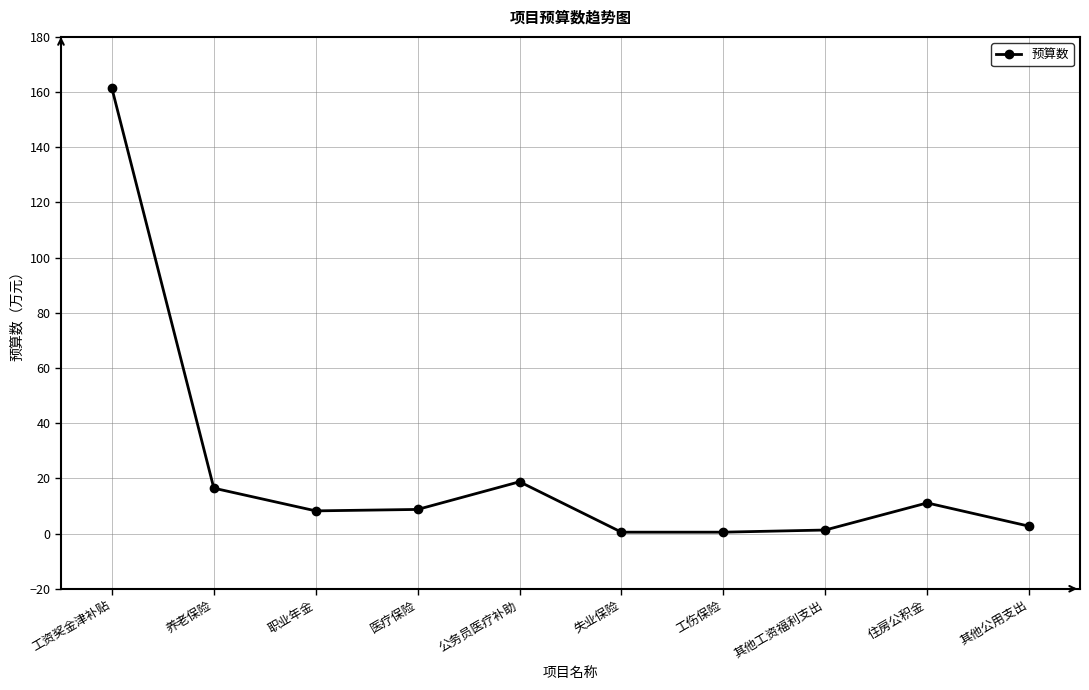

How many values are below 8?

4